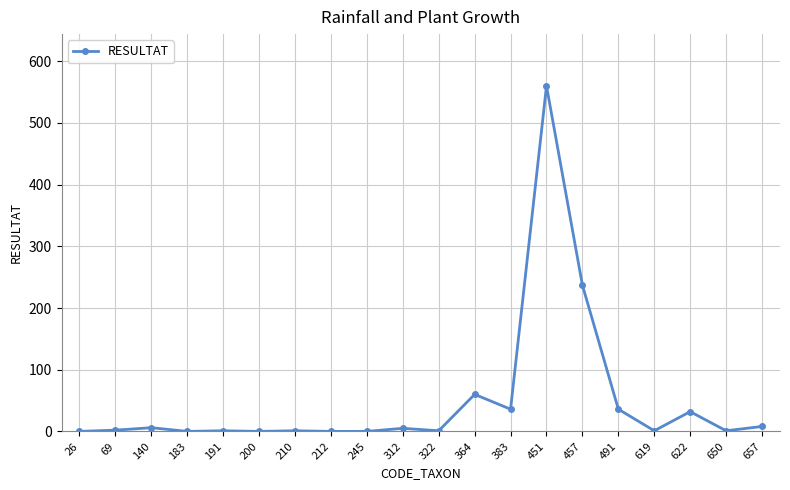

At which label is the value closest to 280?

457